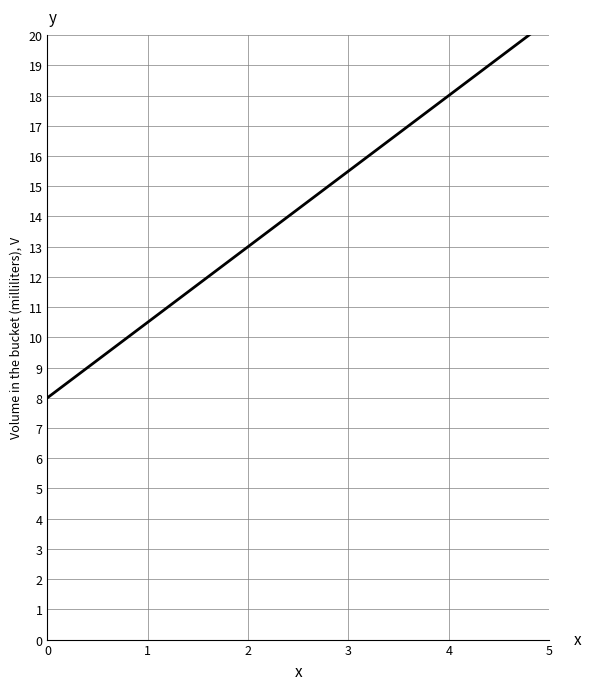

What is the value of the 6th point from the left?

20.5